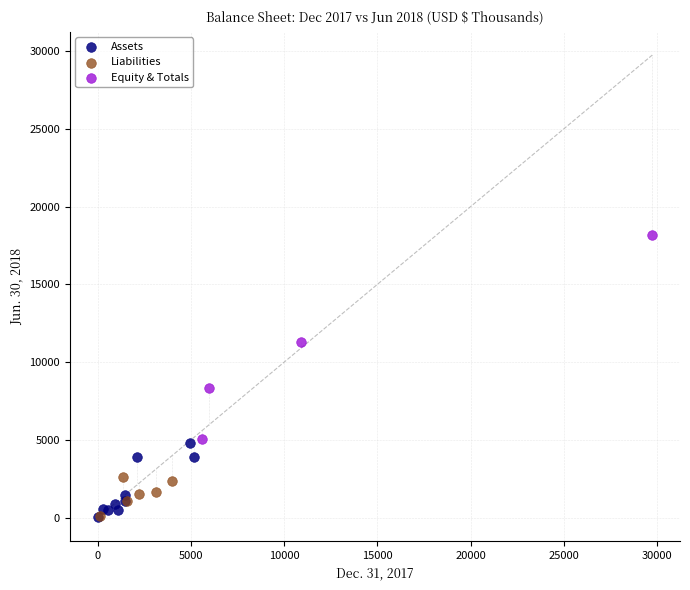

Which series reaches the maximum Y coordinate?

Equity & Totals